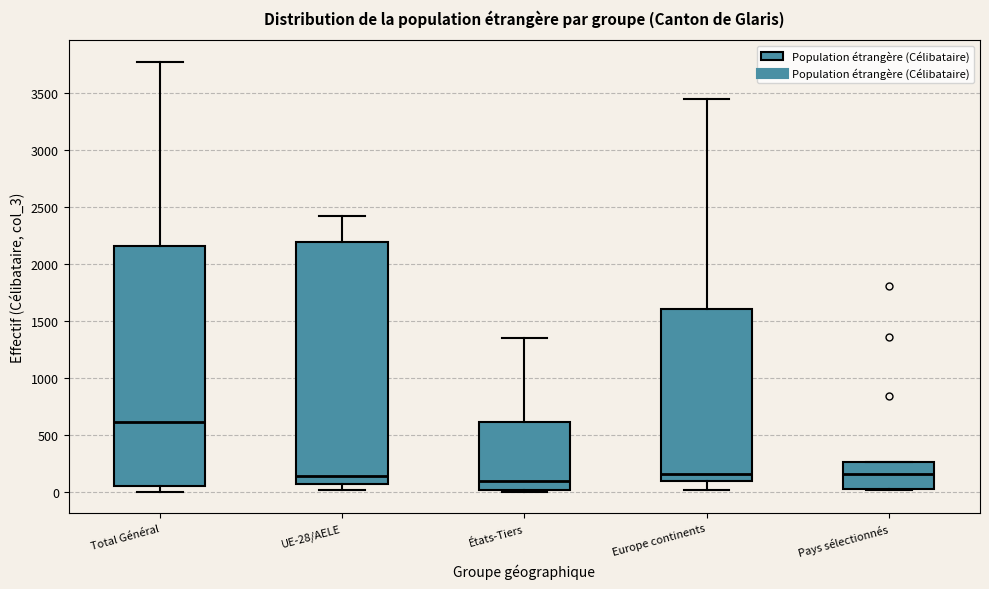

Reading left to right, read every box against the y-axis: the position of its median line, the range the box covers, and the ends of its whiskers. The values are not printed on the chart, so give them approximately, as read against the axis.

Total Général: median 600, box 50 to 2150, whiskers 0 to 3750
UE-28/AELE: median 150, box 50 to 2200, whiskers 0 to 2400
États-Tiers: median 100, box 0 to 600, whiskers 0 (just below the box's lower edge) to 1350
Europe continents: median 150, box 100 to 1600, whiskers 0 to 3450
Pays sélectionnés: median 150, box 50 to 250, whiskers 0 to 250